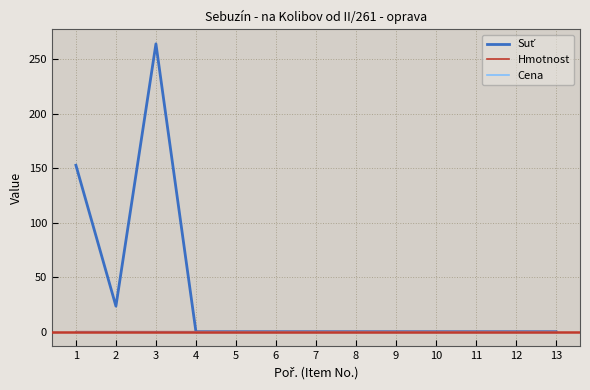

At which category is the sum across all series the highest?

3